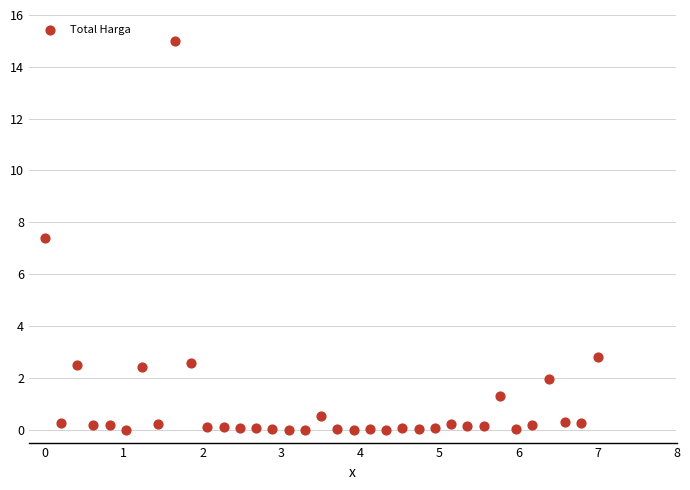

What Y value in the scatter plot is closest to 7?

7.4